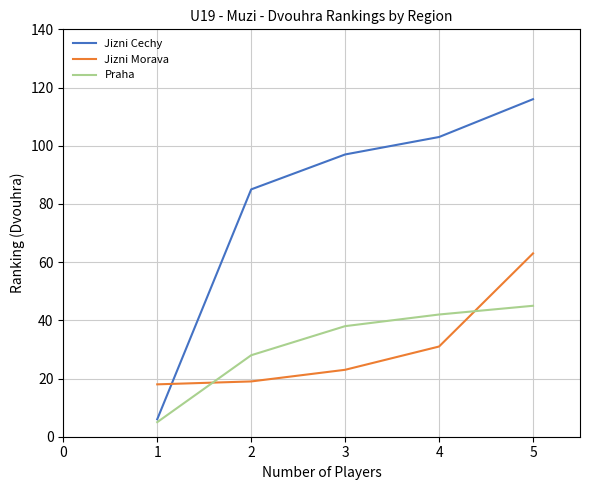

After their last crossing, which series has the higher values: Jizni Cechy or Jizni Morava?

Jizni Cechy